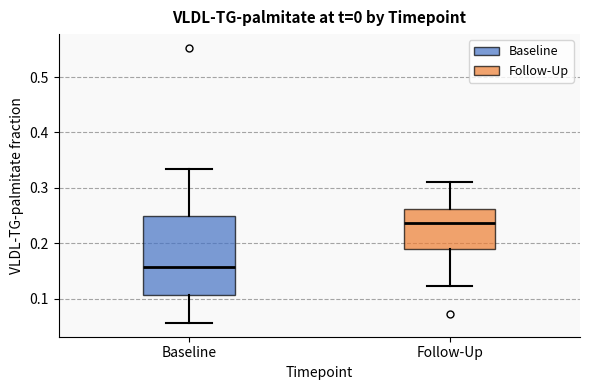

Comparing the boxes themselves (not the whiskers), which one is the tallest?

Baseline